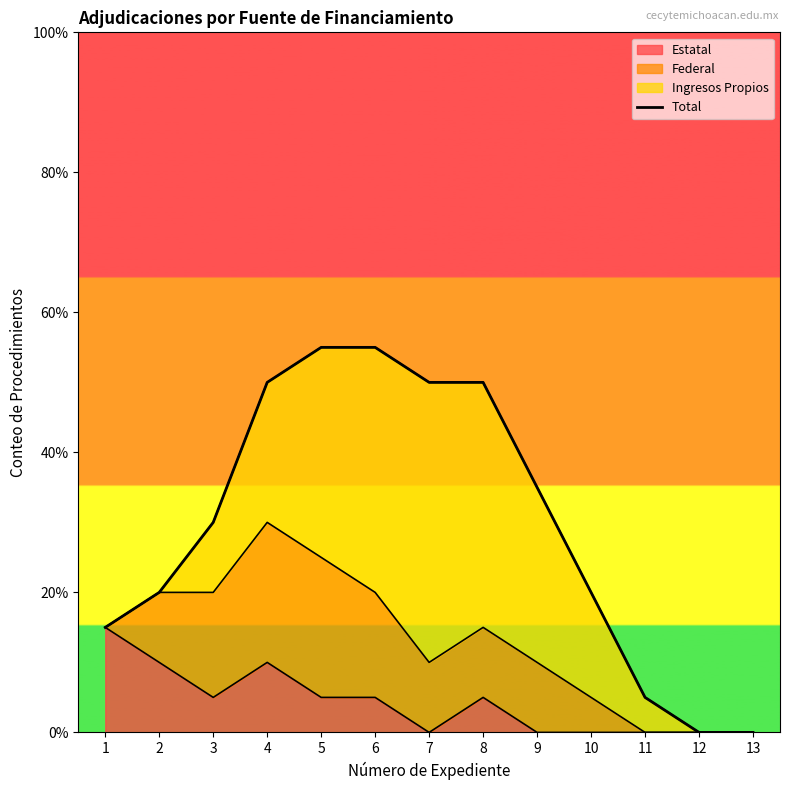

Which has a higher value, 11 or 13?

11